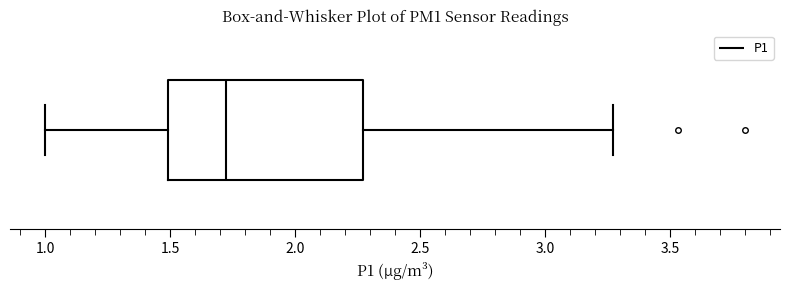

Read this box plot against the x-axis: the position of the median line, the range covered by the box, and the ends of both whiskers. The values are not printed on the chart, so give them approximately, as read against the axis.

median 1.75, box 1.50 to 2.25, whiskers 1.00 to 3.25